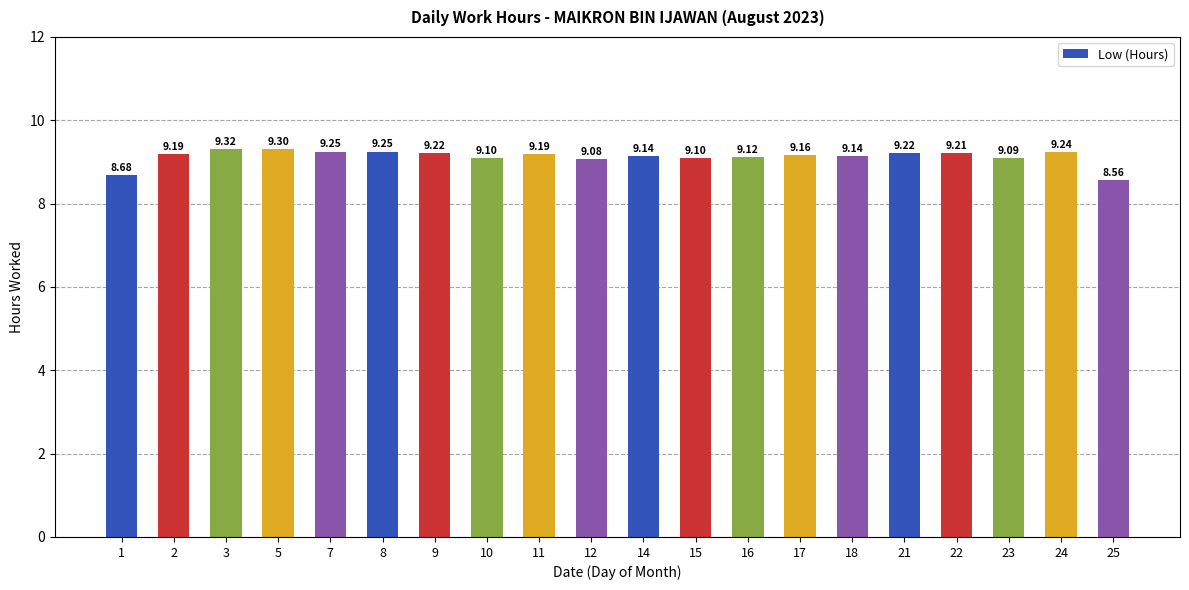

What is the difference between the second highest and second lowest values?

0.6